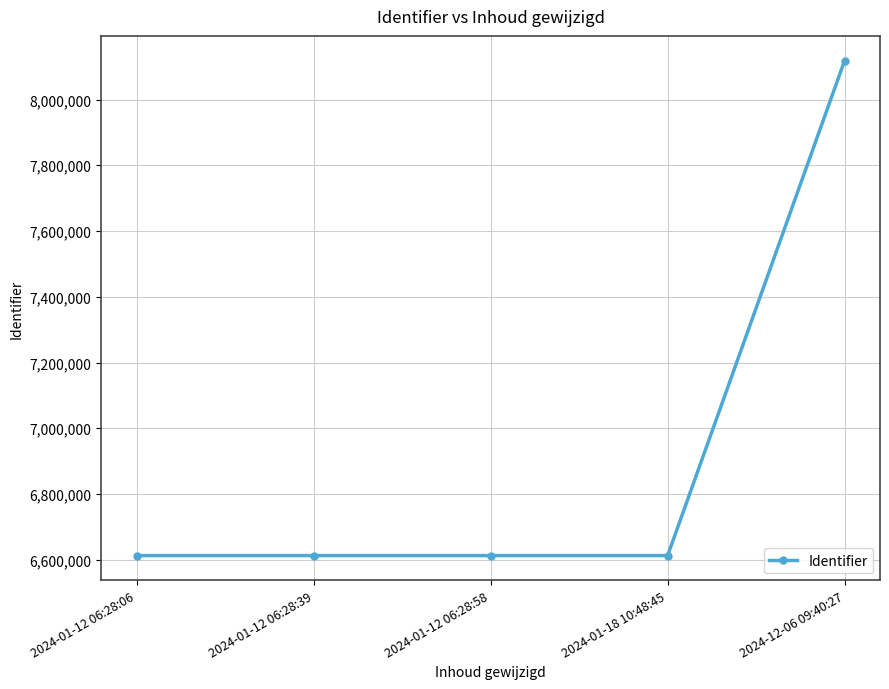

True or false: the data has more than 1 interior local peaks.

False